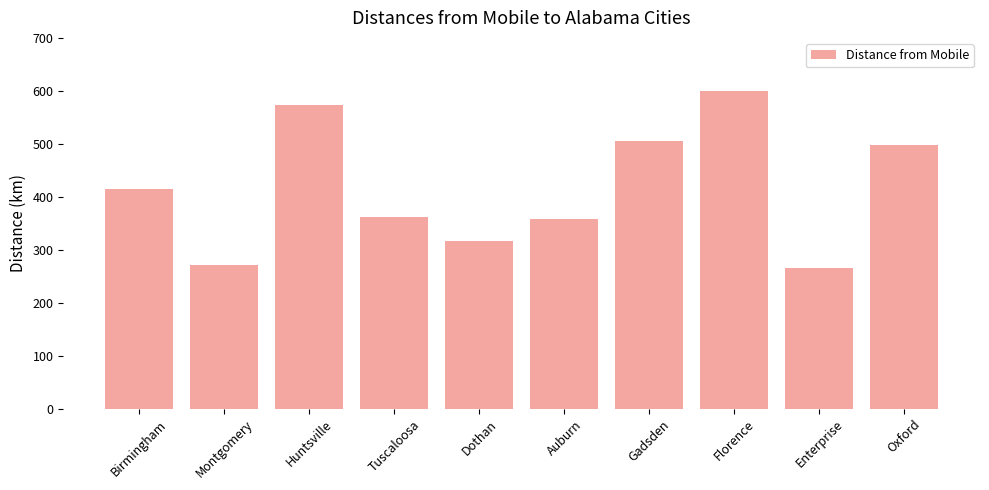

Reading right to left, what are all the values shown in this chart?

498	265	599	505	358	317	362	573	271	414